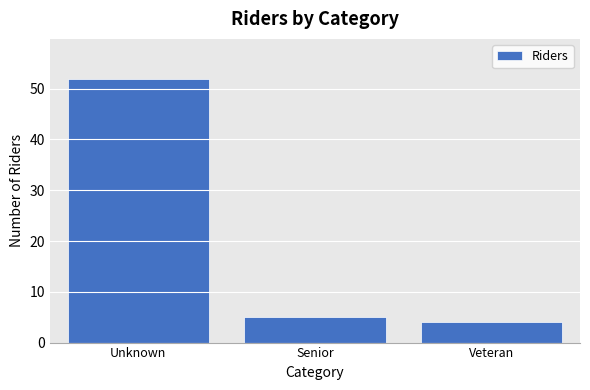

Reading left to right, list all the values displayed in this chart.

52	5	4